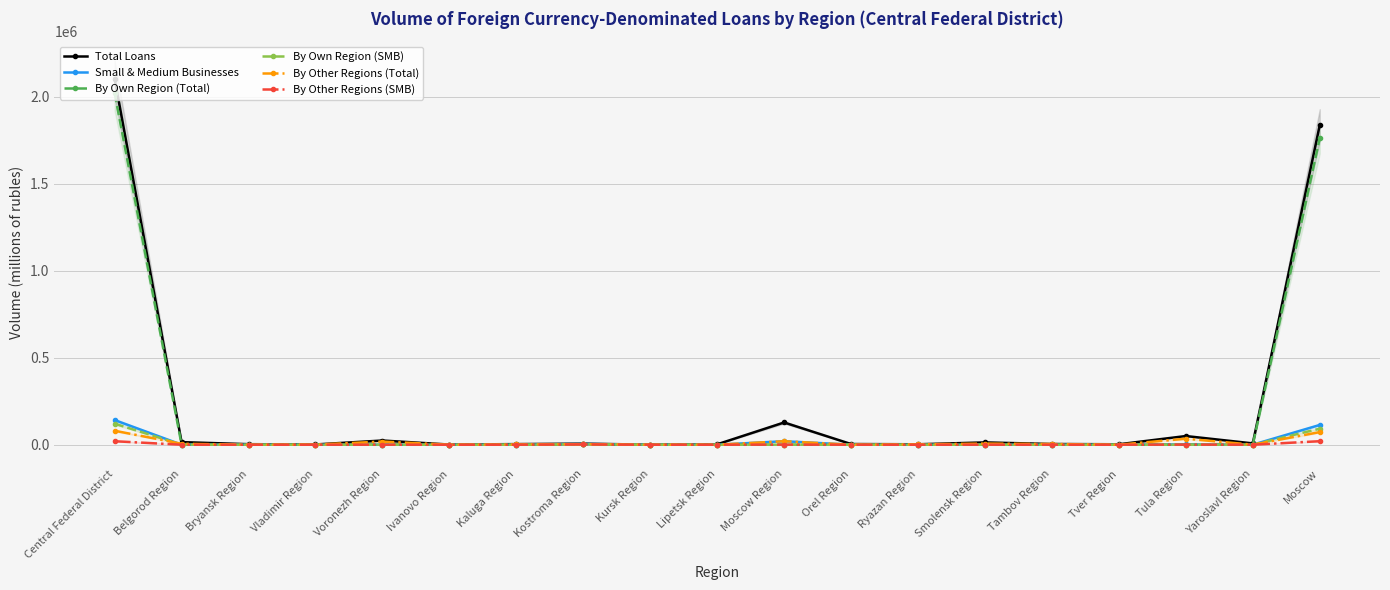

Does the chart display data point markers on the line(s)?

Yes